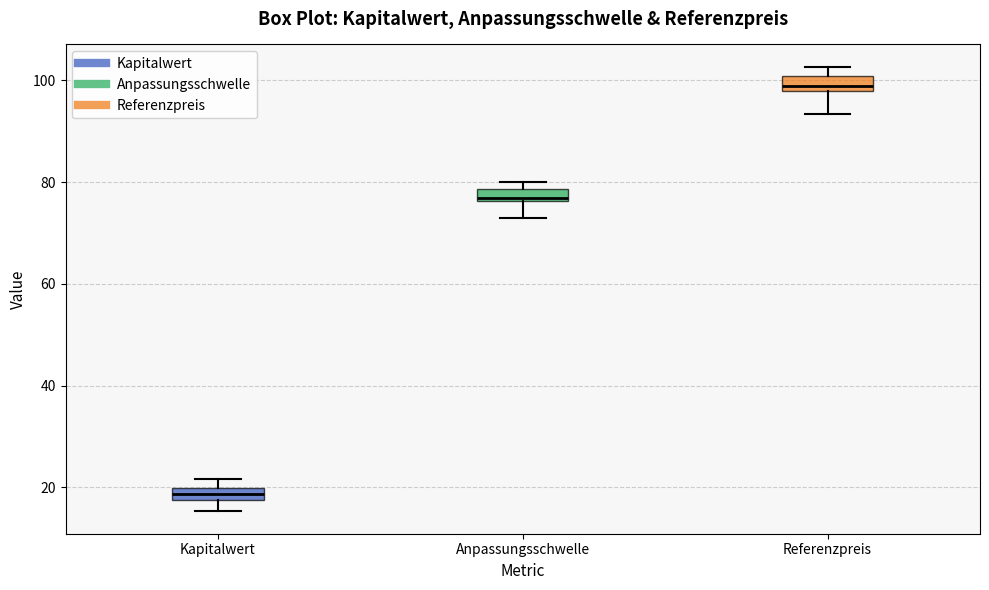

Which box's median line is the lowest?

Kapitalwert